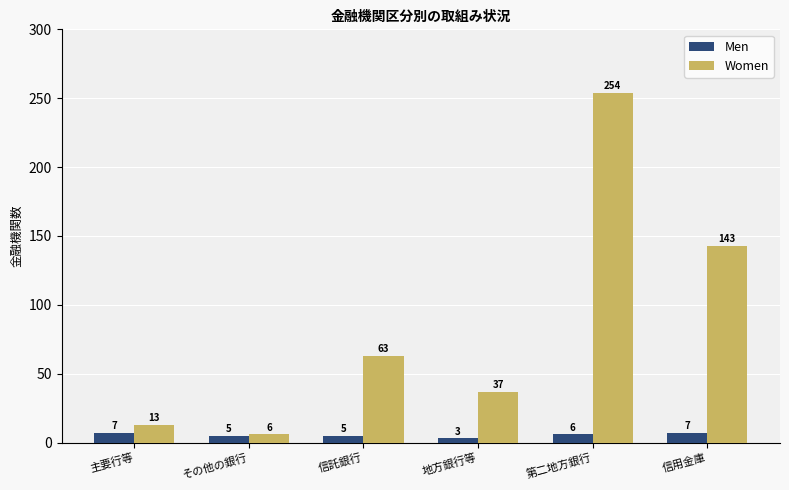

Rank the series at 地方銀行等 from lowest to highest value.

Men, Women